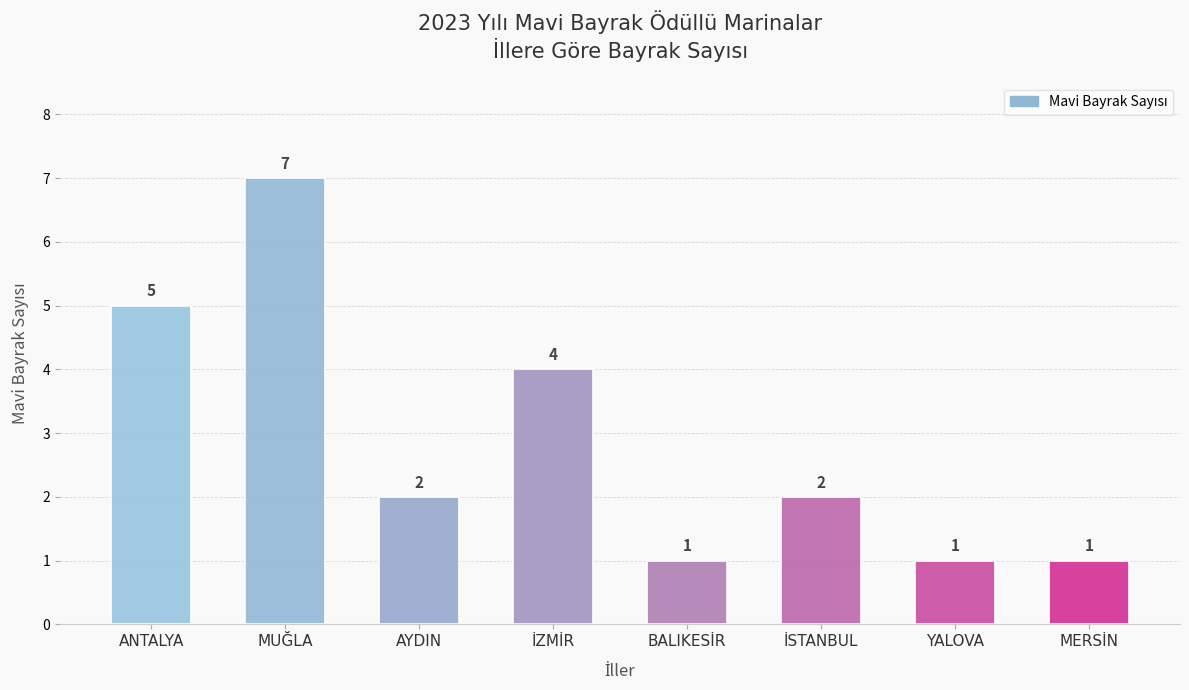

Which label corresponds to the largest value in the chart?

MUĞLA